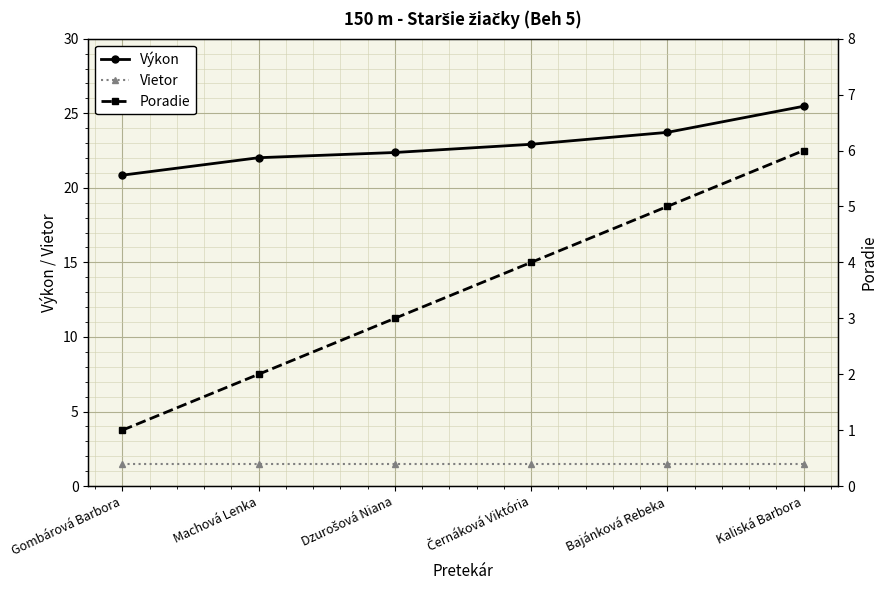

How many times do Poradie and Vietor cross each other?

1